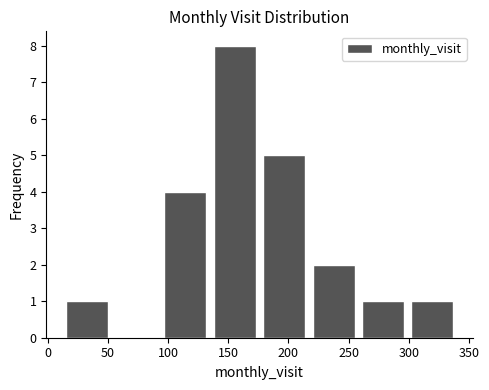

Over which range of the x-axis is the bar tallest?

135 to 176